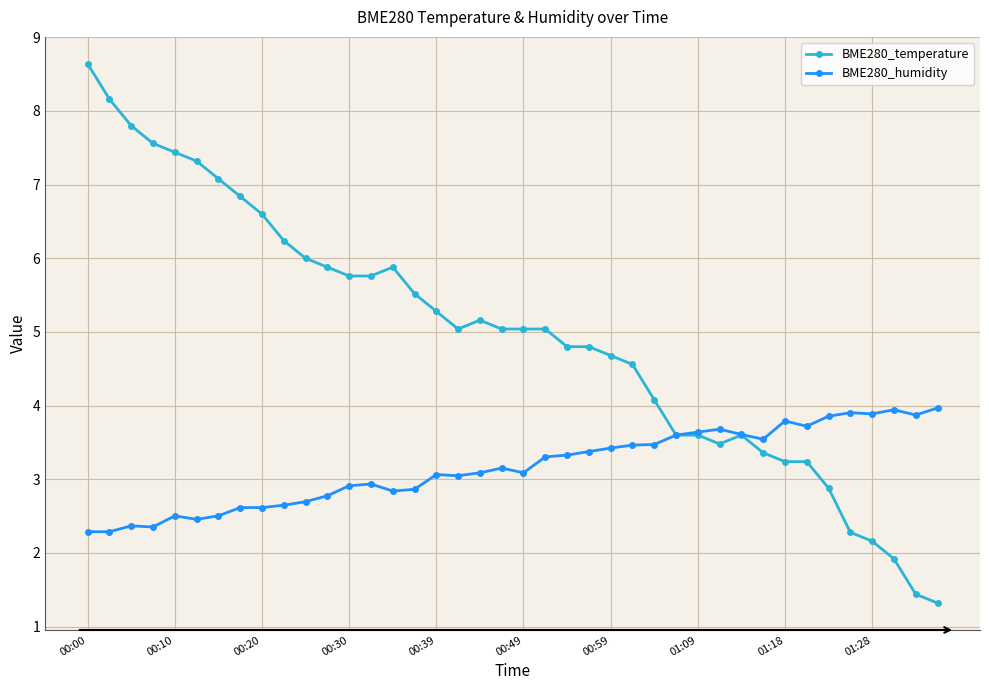

True or false: BME280_temperature and BME280_humidity cross at least once.

True